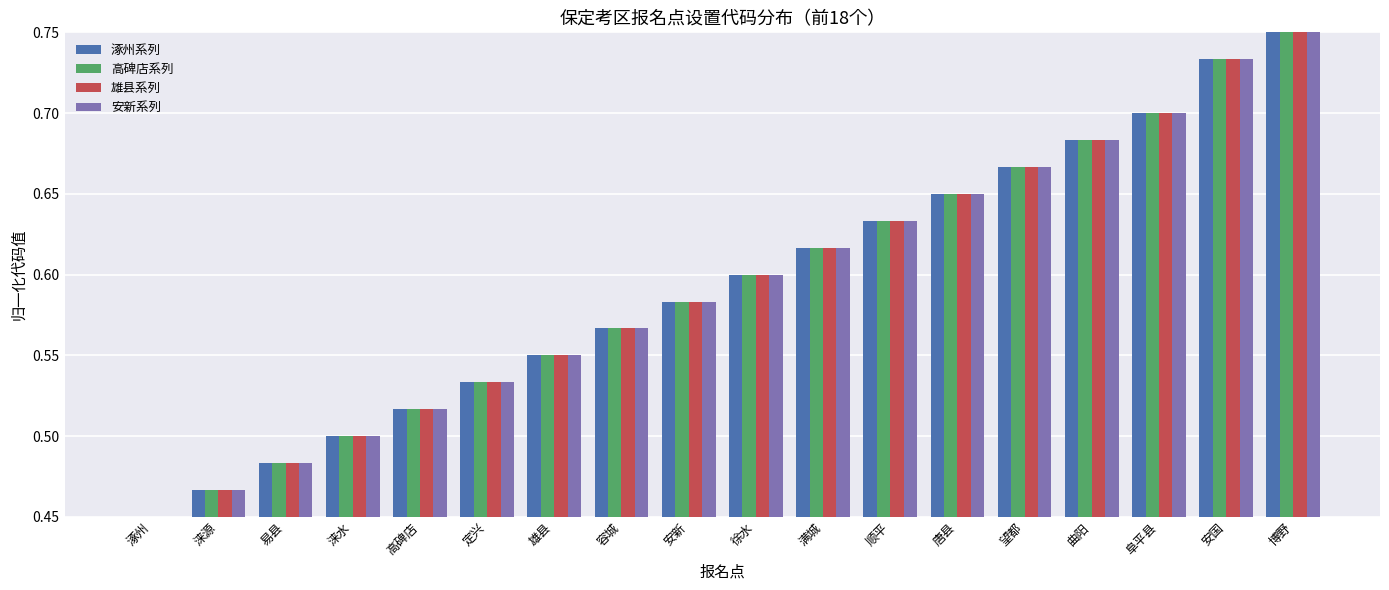

How many 安新系列 values are between 0 and 1?

18